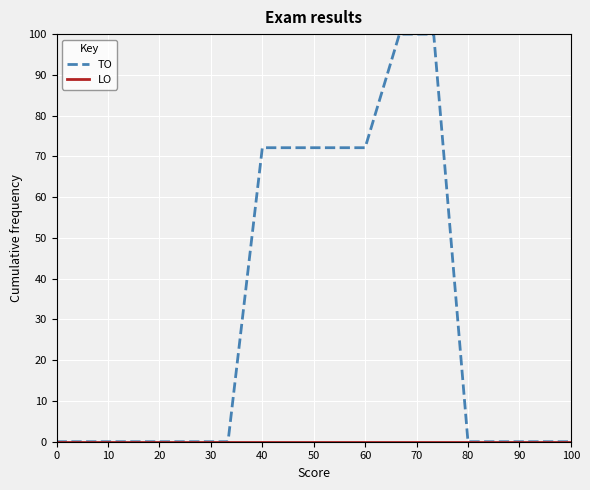

Which series has the largest range (max minus min)?

TO